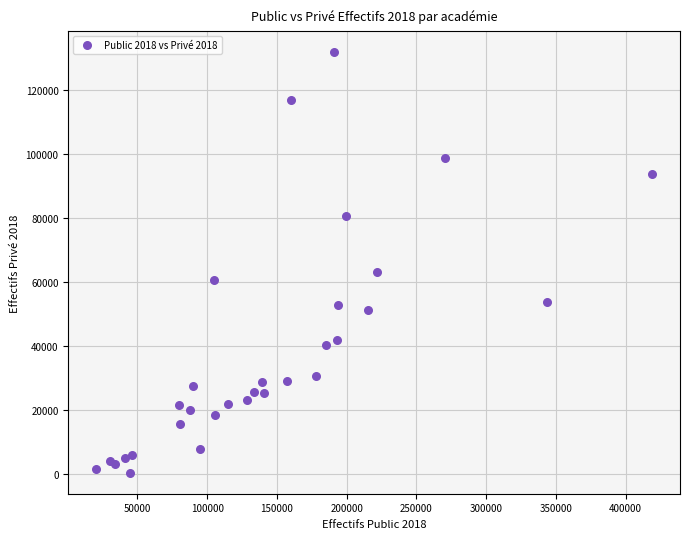

What Y value in the scatter plot is closest to 66053?

63019